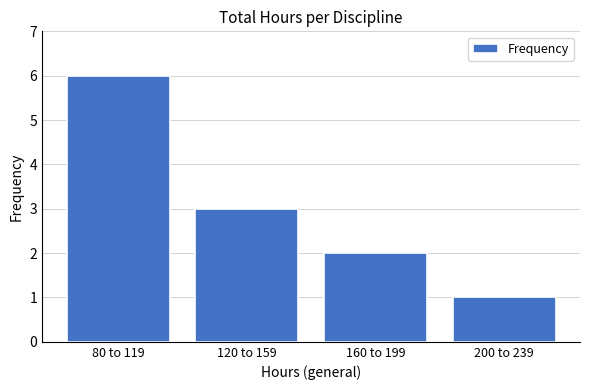

Reading right to left, what are all the values shown in this chart?

1	2	3	6